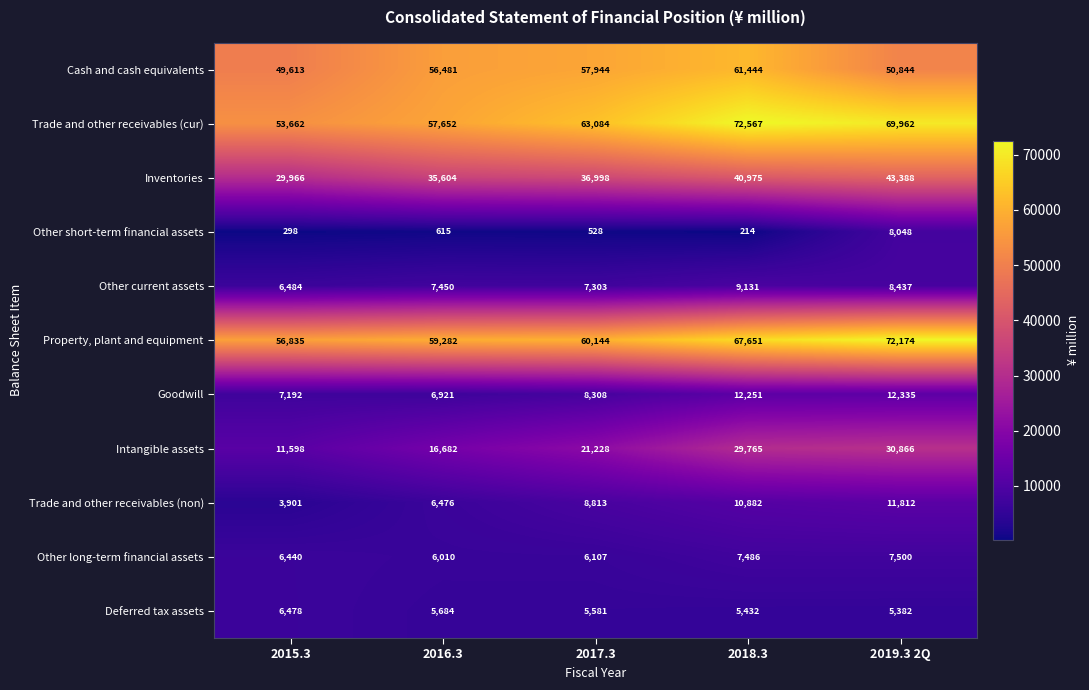

True or false: Goodwill has a value of 12876 at 2017.3.

False